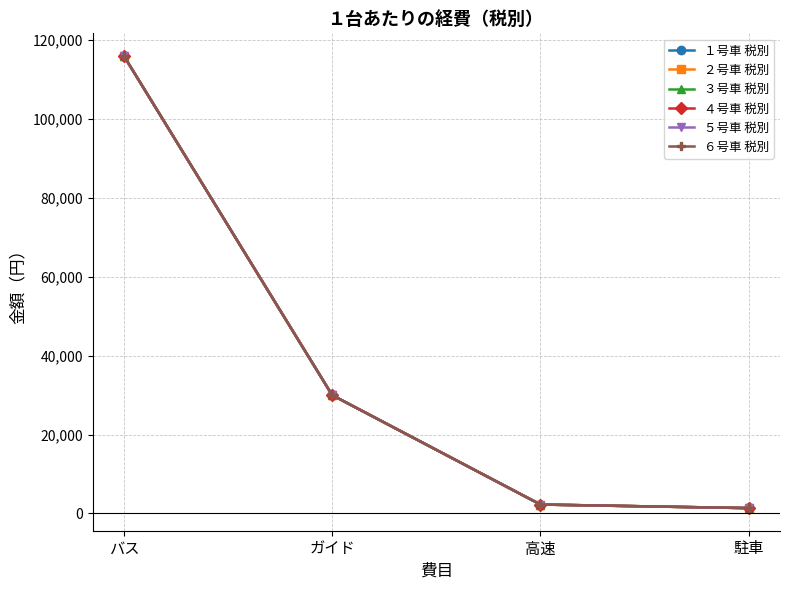

Is this an area chart (filled region under the line)?

No